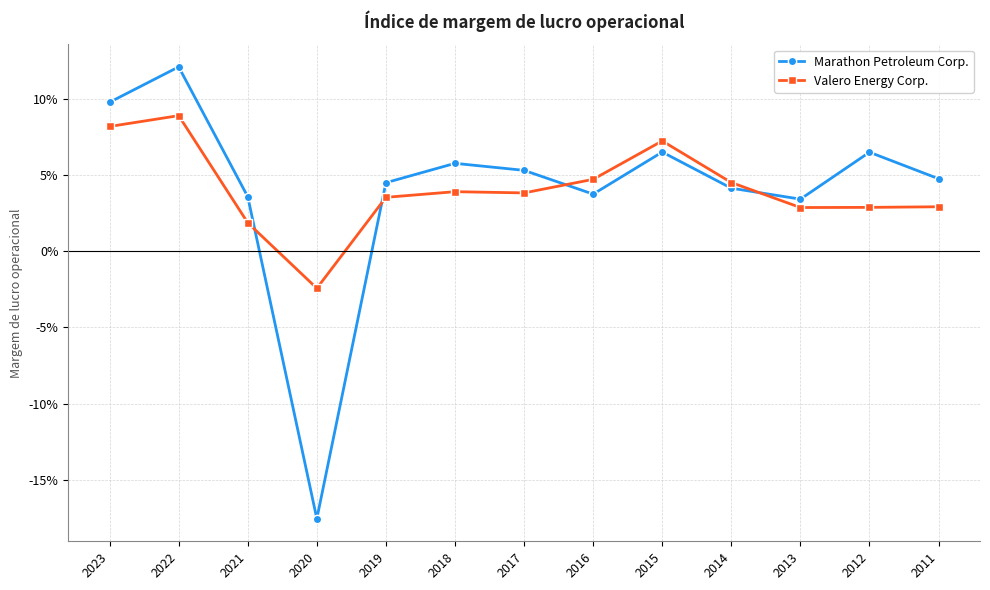

What is the highest value of the Valero Energy Corp. series?

0.1